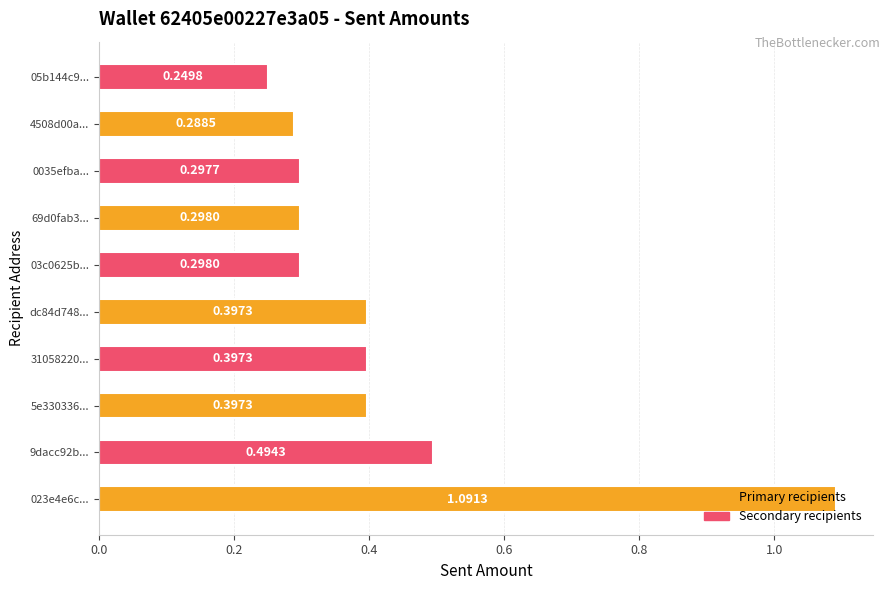

How many bars are there in total?

10